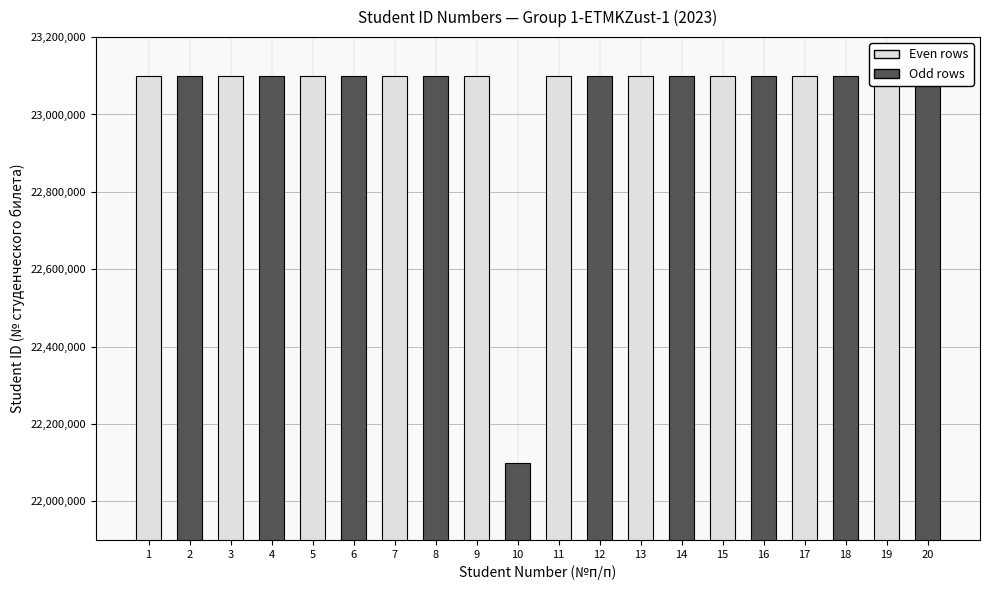

What is the value of the 16th bar from the left?

23100152